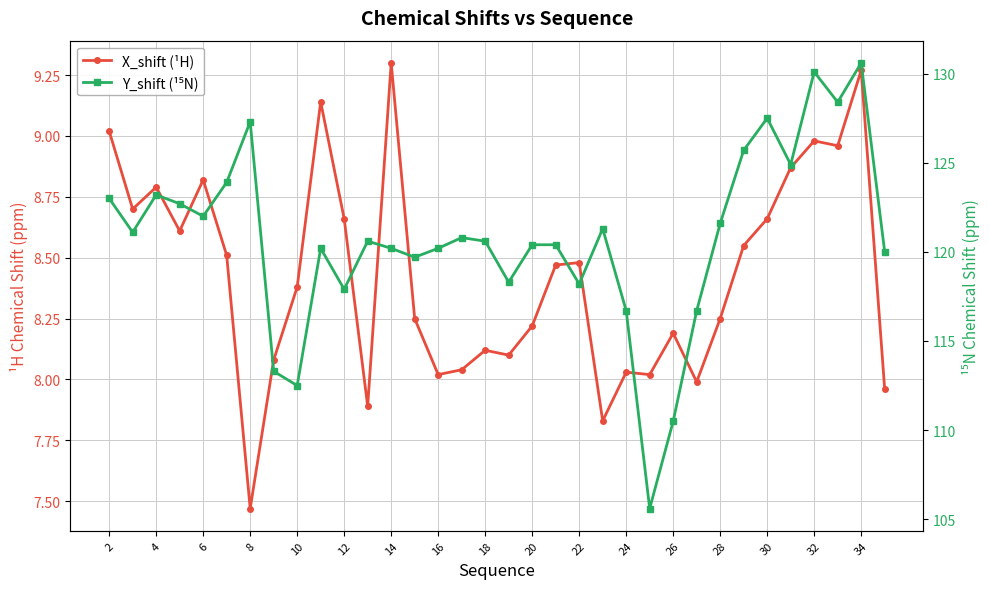

At 16, list the series in order from smallest to largest.

X_shift (¹H), Y_shift (¹⁵N)